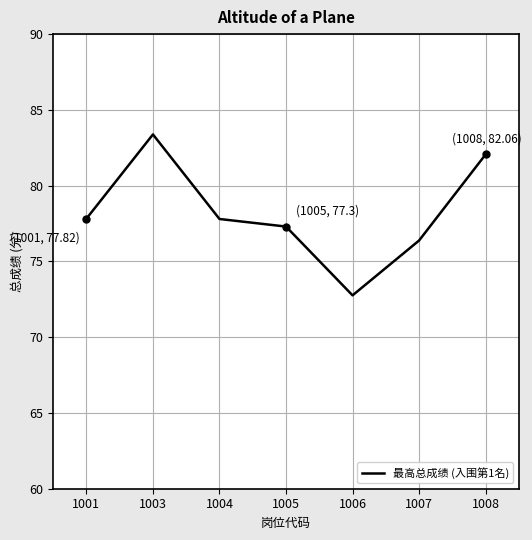

Reading right to left, what are all the values shown in this chart?

1008=82.1	1007=76.4	1006=72.8	1005=77.3	1004=77.8	1003=83.4	1001=77.8